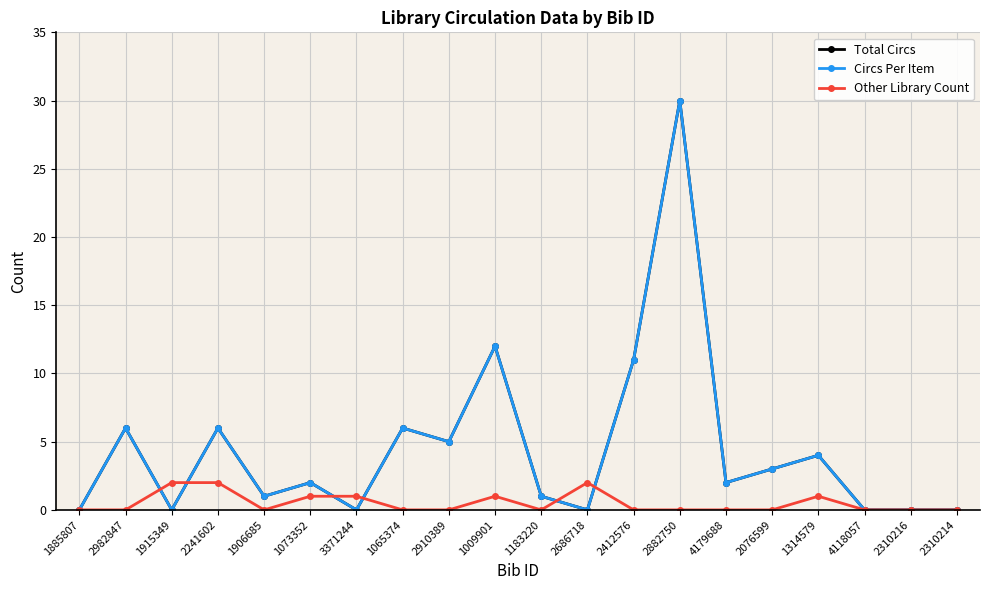

Does the chart have visible grid lines?

Yes